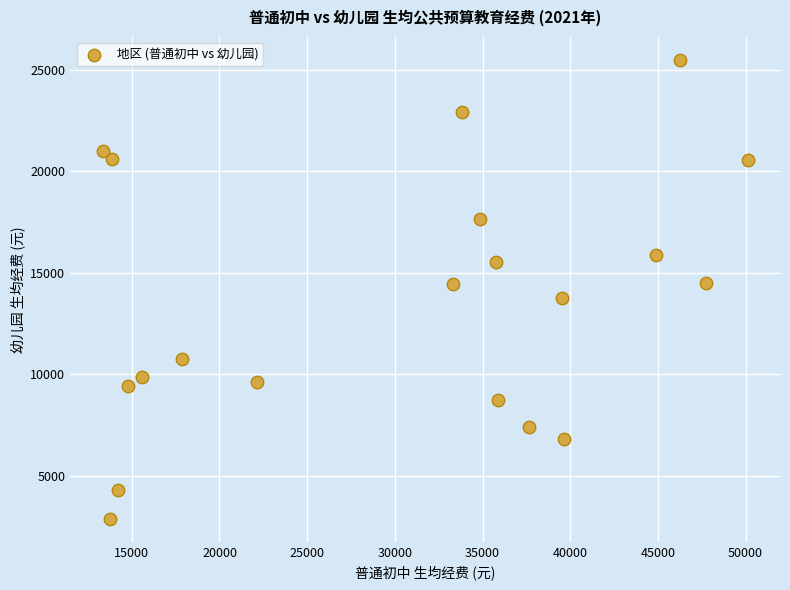

What is the range of Y values (max minus min)?

22594.7